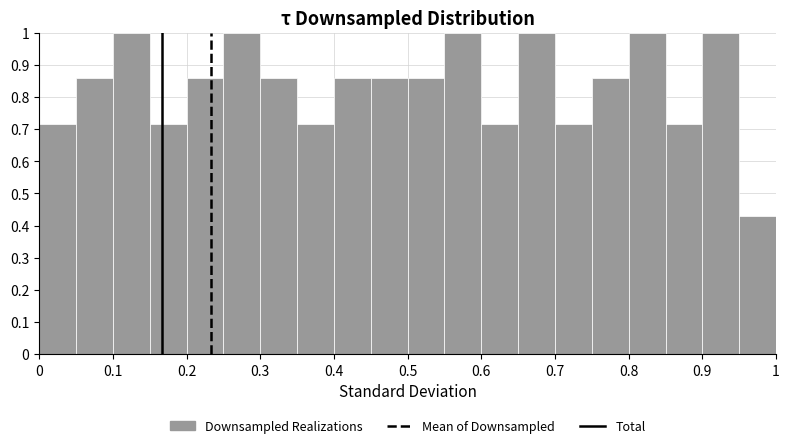

Reading left to right, transcribe this chart: for each bar, give the range it covers on the x-axis and its height. The values are not printed on the chart, so give them approximately, as read against the axis.

0.00 to 0.05: 0.71
0.05 to 0.10: 0.86
0.10 to 0.15: 1.00
0.15 to 0.20: 0.71
0.20 to 0.25: 0.86
0.25 to 0.30: 1.00
0.30 to 0.35: 0.86
0.35 to 0.40: 0.71
0.40 to 0.45: 0.86
0.45 to 0.50: 0.86
0.50 to 0.55: 0.86
0.55 to 0.60: 1.00
0.60 to 0.65: 0.71
0.65 to 0.70: 1.00
0.70 to 0.75: 0.71
0.75 to 0.80: 0.86
0.80 to 0.85: 1.00
0.85 to 0.90: 0.71
0.90 to 0.95: 1.00
0.95 to 1.00: 0.43